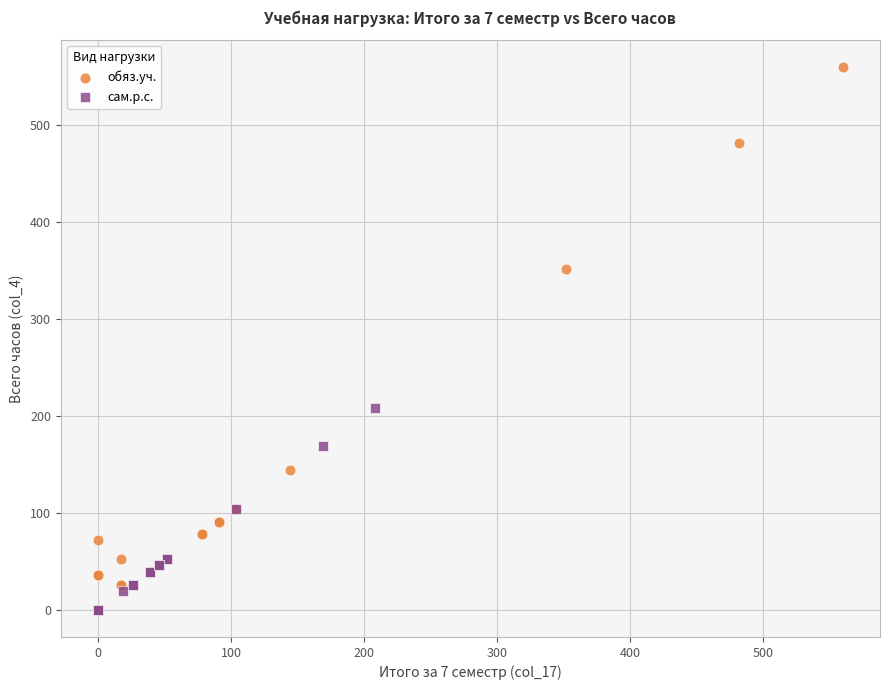

Which series contains the lowest Y value?

сам.р.с.